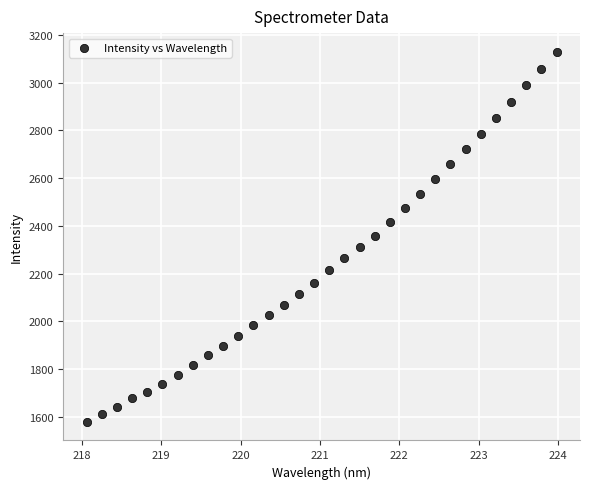

What is the range of Y values (max minus min)?

1551.5